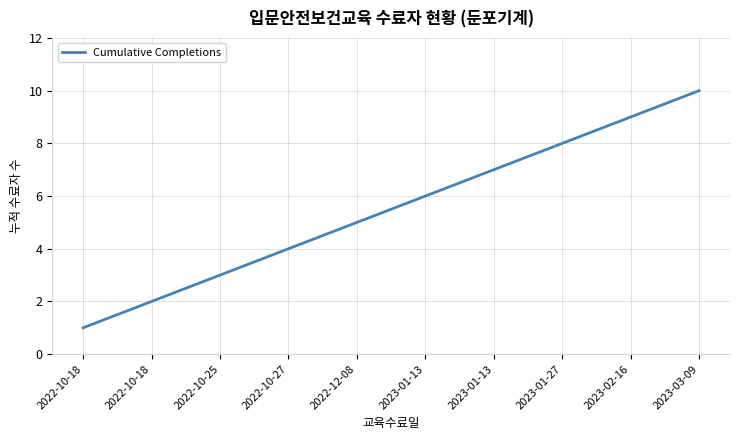

Is it true that the value at 2023-03-09 is 4?

False